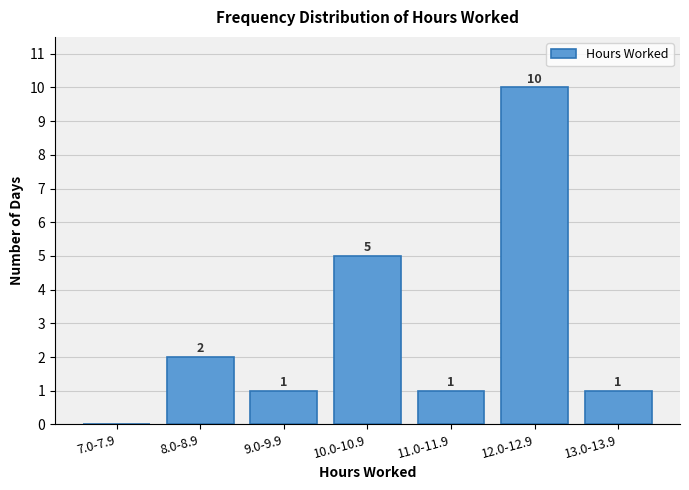

Reading left to right, extract all data points from this chart.

7.0-7.9=0	8.0-8.9=2	9.0-9.9=1	10.0-10.9=5	11.0-11.9=1	12.0-12.9=10	13.0-13.9=1